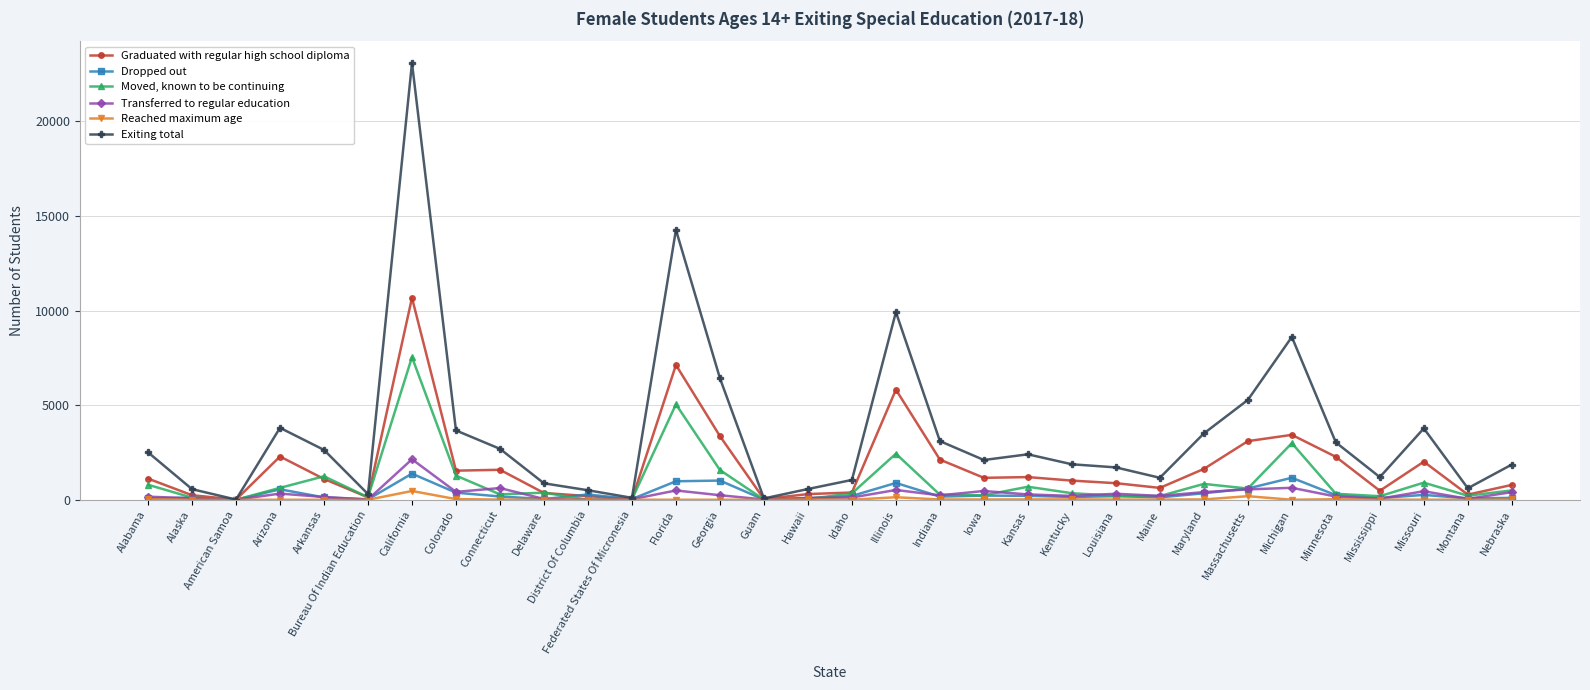

What is the average value of the Reached maximum age series?

33